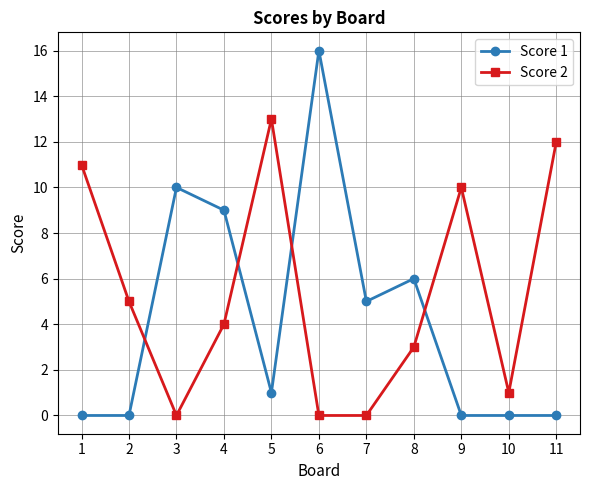

What is the average value of the Score 2 series?

5